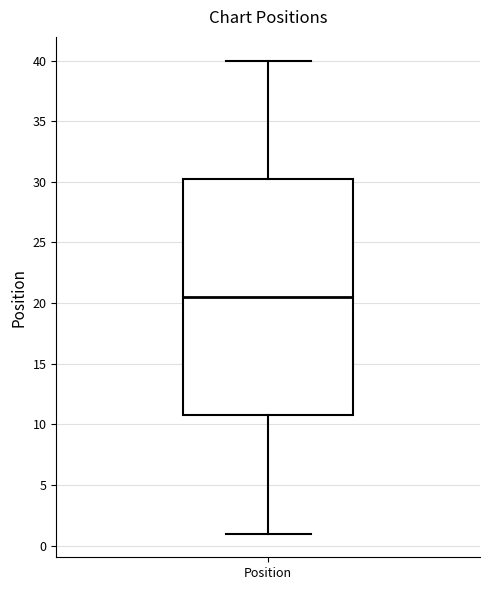

Transcribe this box plot: give where the median line is, the range the box spans, and where the two whiskers end, as read against the y-axis. The values are not printed on the chart, so give them approximately, as read against the axis.

median 20.5, box 11.0 to 30.5, whiskers 1.0 to 40.0